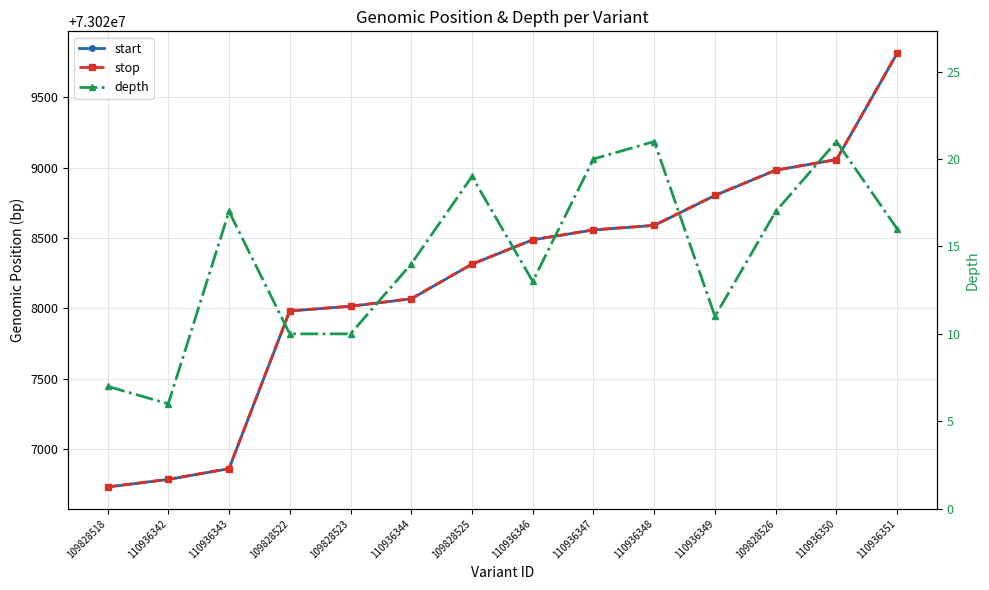

True or false: start and depth intersect in this chart.

False